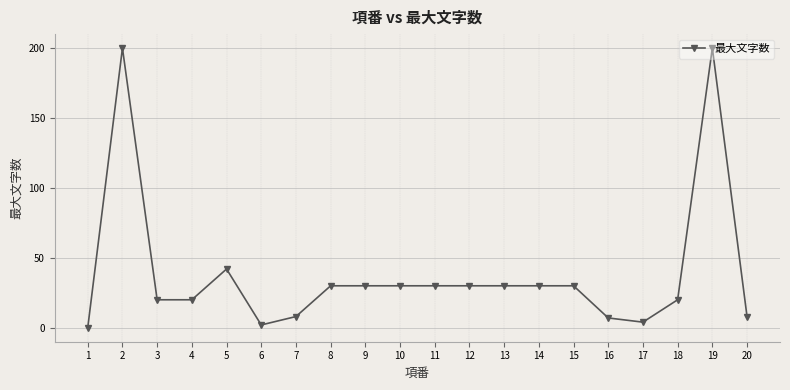

What is the ratio of the value at 2 to the value at 4?

10.0